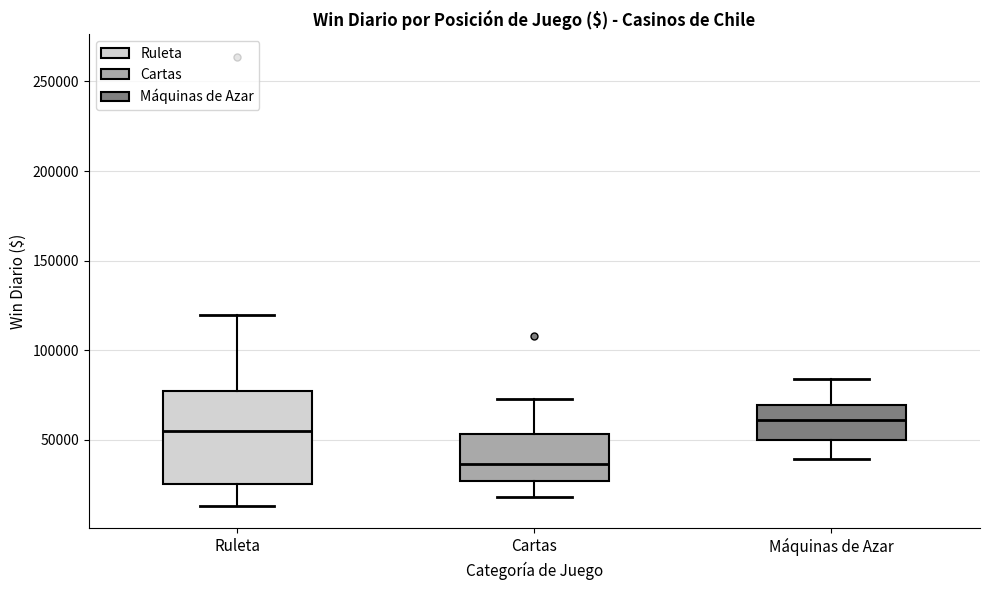

Which box is the tallest, from its lower edge to its upper edge?

Ruleta